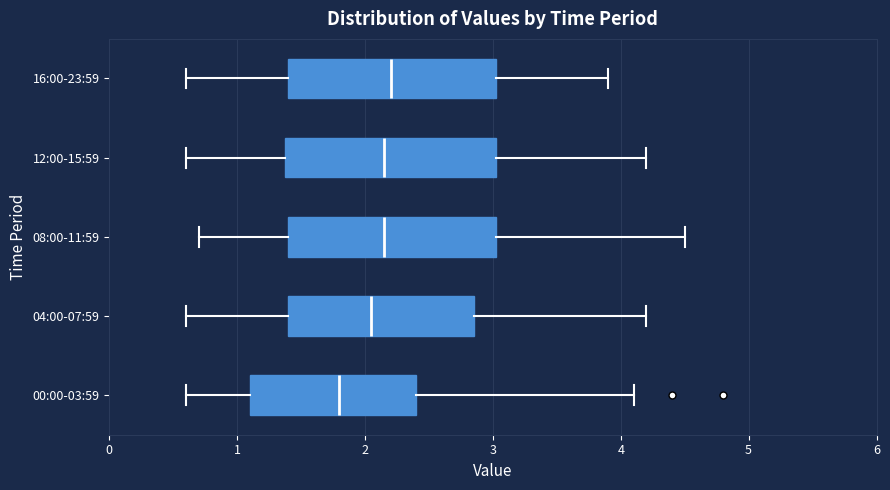

Reading bottom to top, read every box against the x-axis: the position of its median line, the range the box covers, and the ends of its whiskers. The values are not printed on the chart, so give them approximately, as read against the axis.

00:00-03:59: median 1.8, box 1.1 to 2.4, whiskers 0.6 to 4.1
04:00-07:59: median 2.1, box 1.4 to 2.9, whiskers 0.6 to 4.2
08:00-11:59: median 2.2, box 1.4 to 3.0, whiskers 0.7 to 4.5
12:00-15:59: median 2.2, box 1.4 to 3.0, whiskers 0.6 to 4.2
16:00-23:59: median 2.2, box 1.4 to 3.0, whiskers 0.6 to 3.9